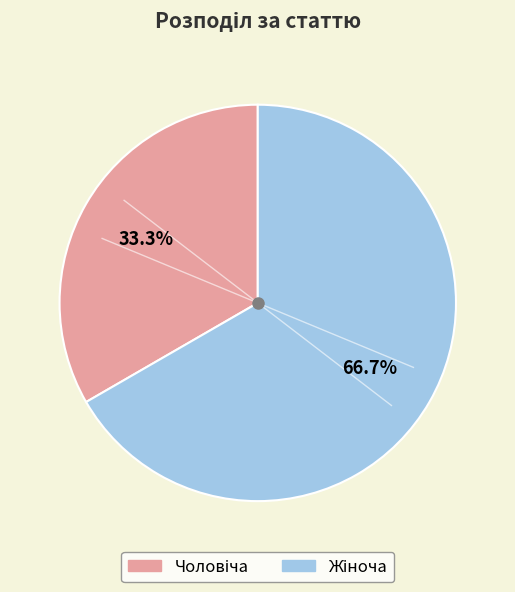

Is there a majority slice in this chart?

Yes